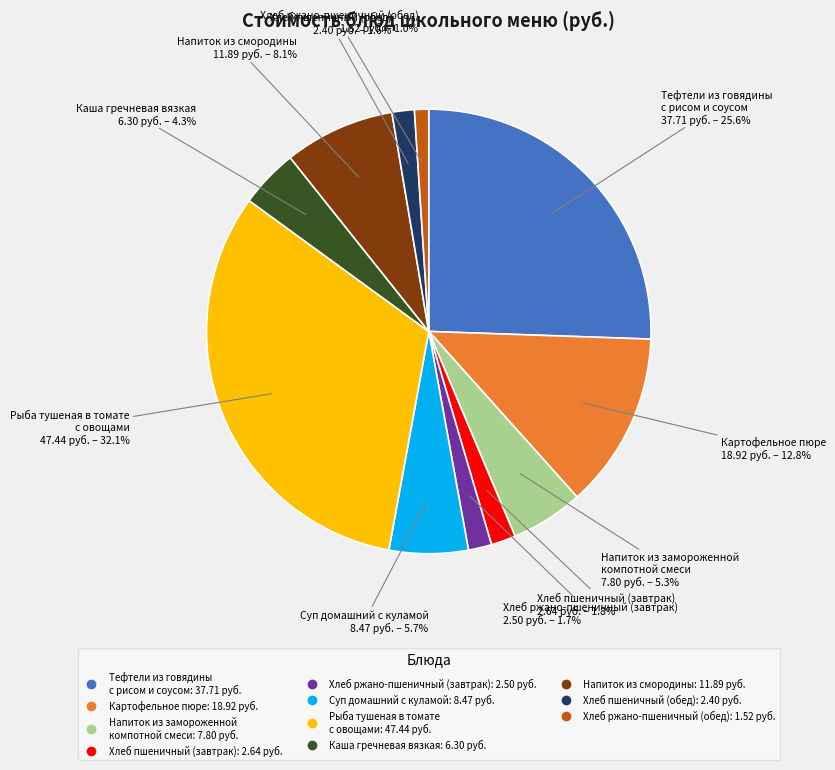

The Хлеб ржано-пшеничный (обед) slice represents 1% of the pie. True or false?

True